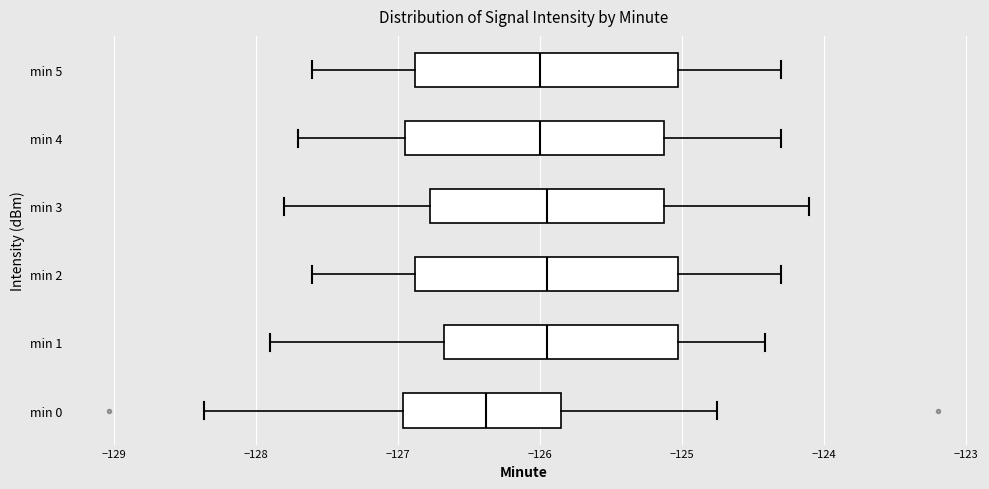

Where does the left whisker of the box for min 4 end on the x-axis? The values are not printed on the chart, so give them approximately, as read against the axis.

-127.7